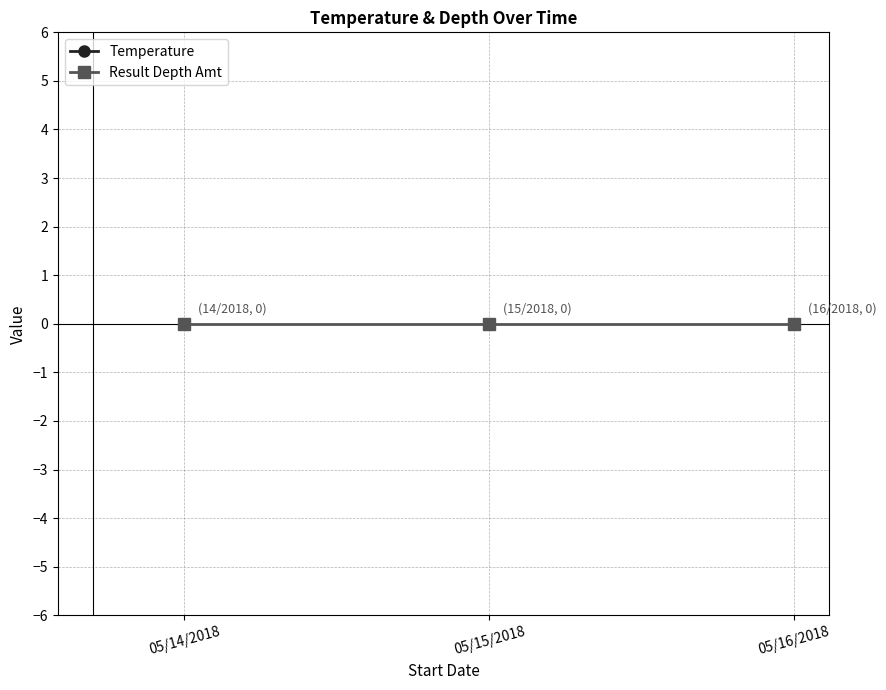

The value of Result Depth Amt at 05/16/2018 is 0. True or false?

True